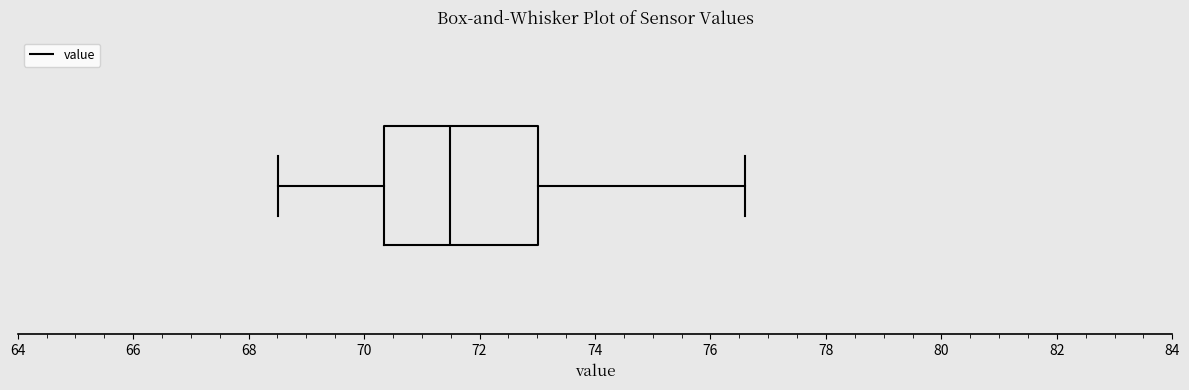

Read this box plot against the x-axis: the position of the median line, the range covered by the box, and the ends of both whiskers. The values are not printed on the chart, so give them approximately, as read against the axis.

median 71.4, box 70.4 to 73.0, whiskers 68.6 to 76.6